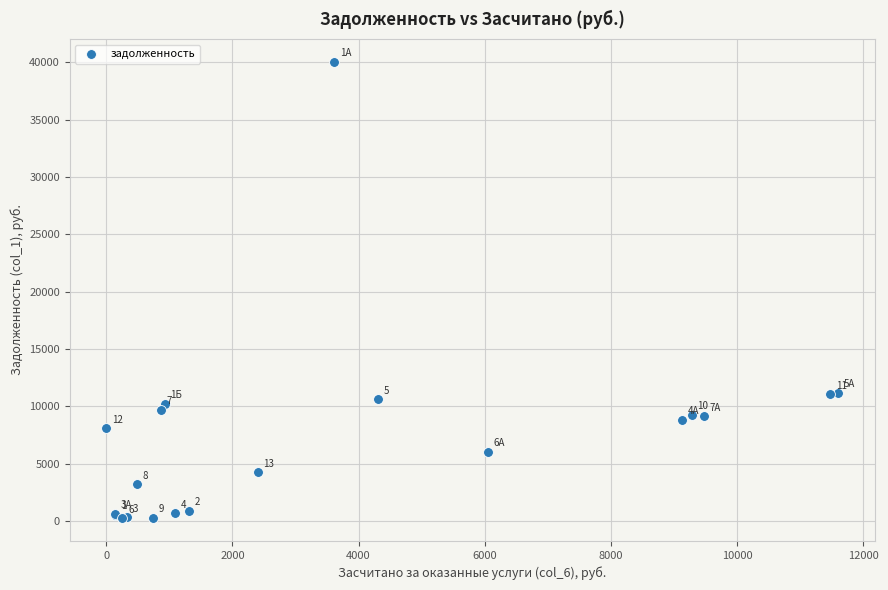

What Y value in the scatter plot is closest to 20150?

11175.8